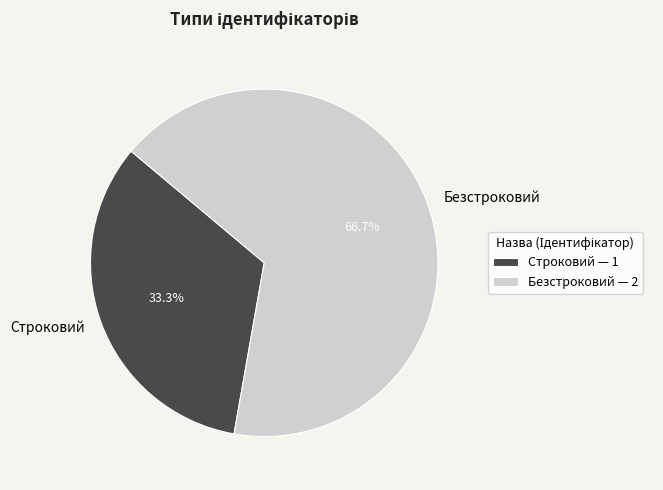

How many segments does this pie chart have?

2